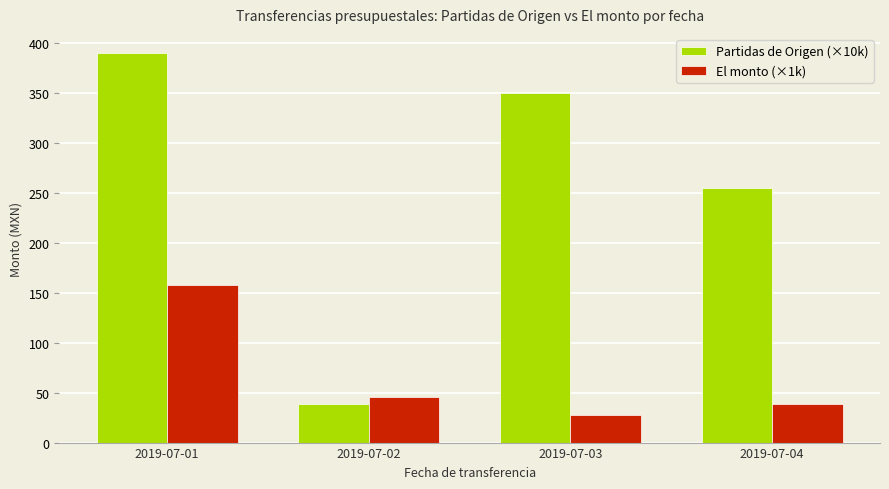

What is the spread (max minus min) of values at 2019-07-03?

322.3